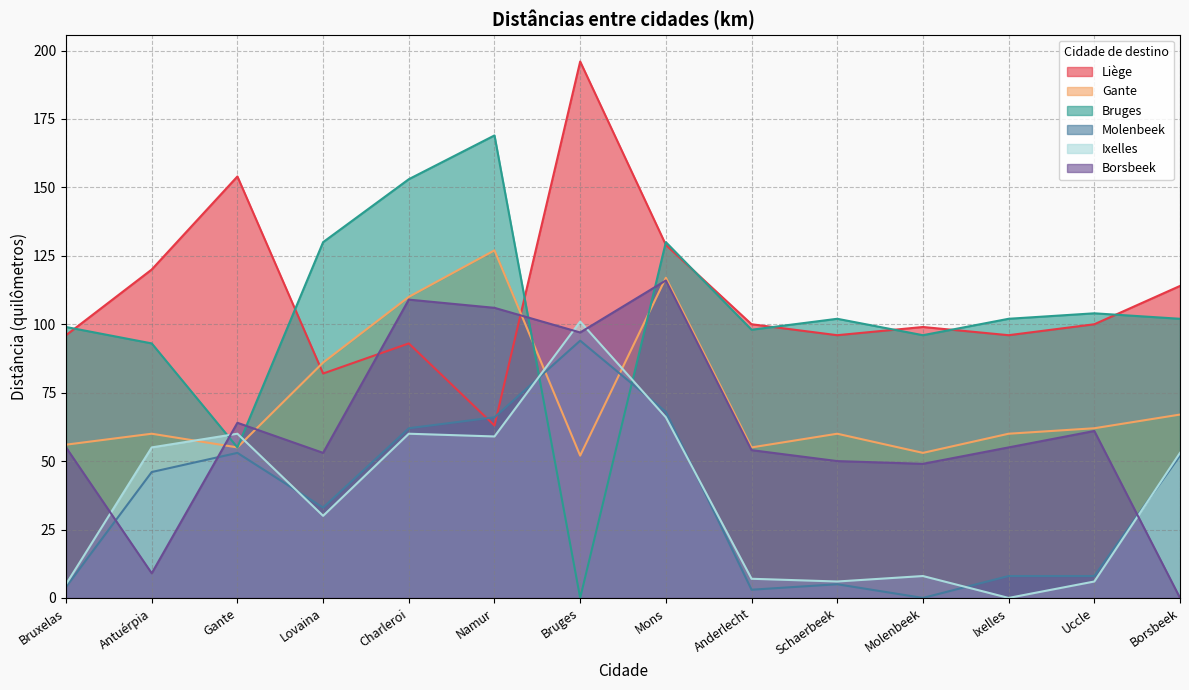

Reading right to left, transcribe all the data shown in this chart.

Liège: Borsbeek=114	Uccle=100	Ixelles=96	Molenbeek=99	Schaerbeek=96	Anderlecht=100	Mons=129	Bruges=196	Namur=63	Charleroi=93	Lovaina=82	Gante=154	Antuérpia=120	Bruxelas=96
Gante: Borsbeek=67	Uccle=62	Ixelles=60	Molenbeek=53	Schaerbeek=60	Anderlecht=55	Mons=117	Bruges=52	Namur=127	Charleroi=110	Lovaina=86	Gante=55	Antuérpia=60	Bruxelas=56
Bruges: Borsbeek=102	Uccle=104	Ixelles=102	Molenbeek=96	Schaerbeek=102	Anderlecht=98	Mons=130	Bruges=0	Namur=169	Charleroi=153	Lovaina=130	Gante=55	Antuérpia=93	Bruxelas=99
Molenbeek: Borsbeek=52	Uccle=8	Ixelles=8	Molenbeek=0	Schaerbeek=5	Anderlecht=3	Mons=68	Bruges=94	Namur=66	Charleroi=62	Lovaina=33	Gante=53	Antuérpia=46	Bruxelas=4
Ixelles: Borsbeek=53	Uccle=6	Ixelles=0	Molenbeek=8	Schaerbeek=6	Anderlecht=7	Mons=66	Bruges=101	Namur=59	Charleroi=60	Lovaina=30	Gante=60	Antuérpia=55	Bruxelas=5
Borsbeek: Borsbeek=0	Uccle=61	Ixelles=55	Molenbeek=49	Schaerbeek=50	Anderlecht=54	Mons=116	Bruges=97	Namur=106	Charleroi=109	Lovaina=53	Gante=64	Antuérpia=9	Bruxelas=55